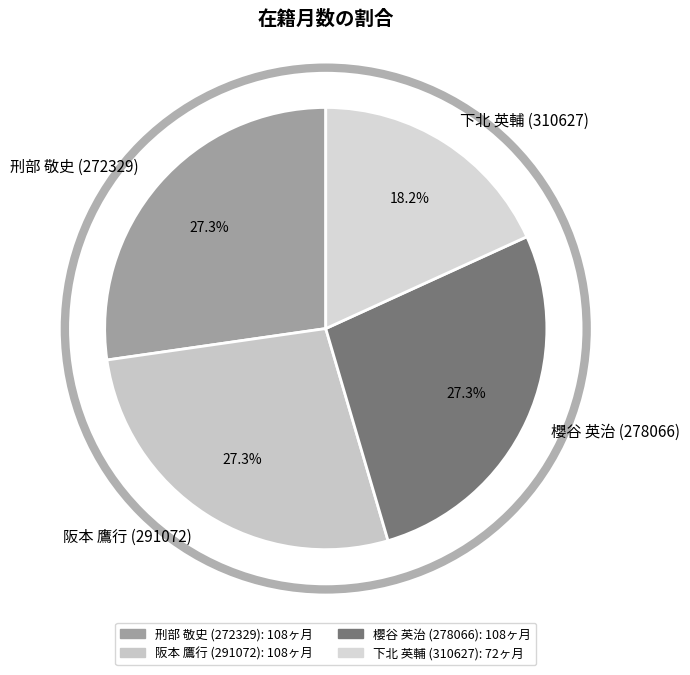

To the nearest percent, what percentage of the pie is 刑部 敬史 (272329)?

27%